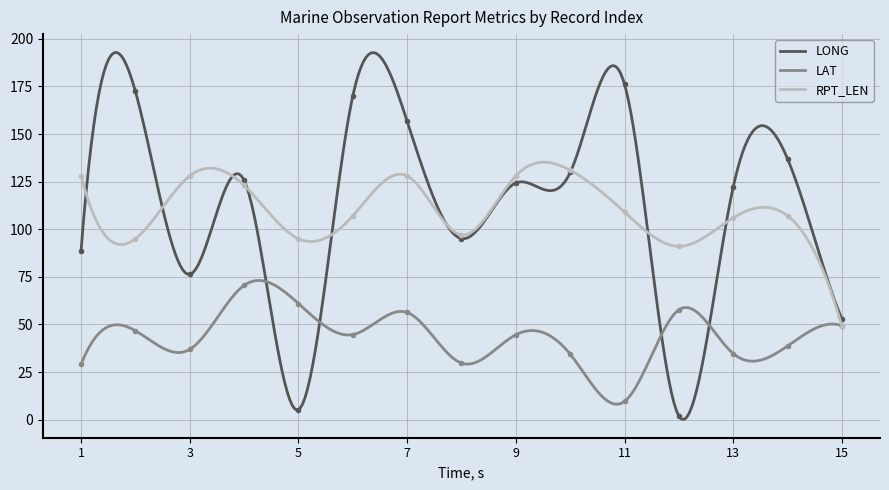

Does the chart have visible grid lines?

Yes